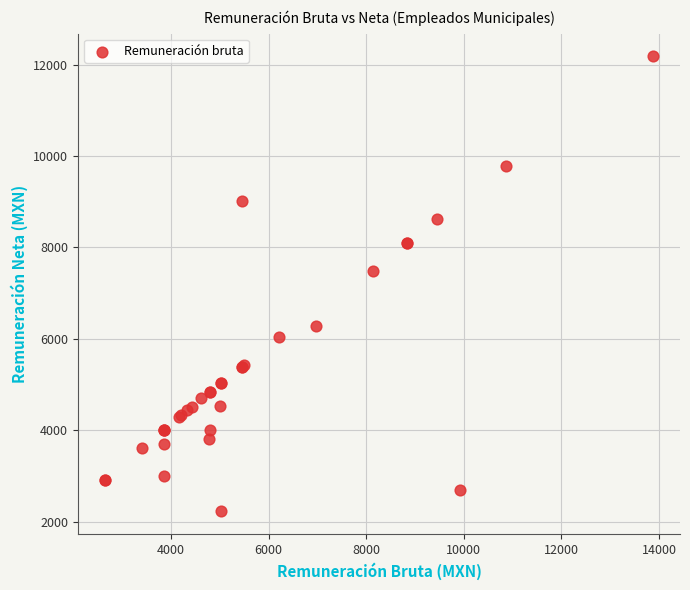

What Y value in the scatter plot is closest to 7202?

7488.2